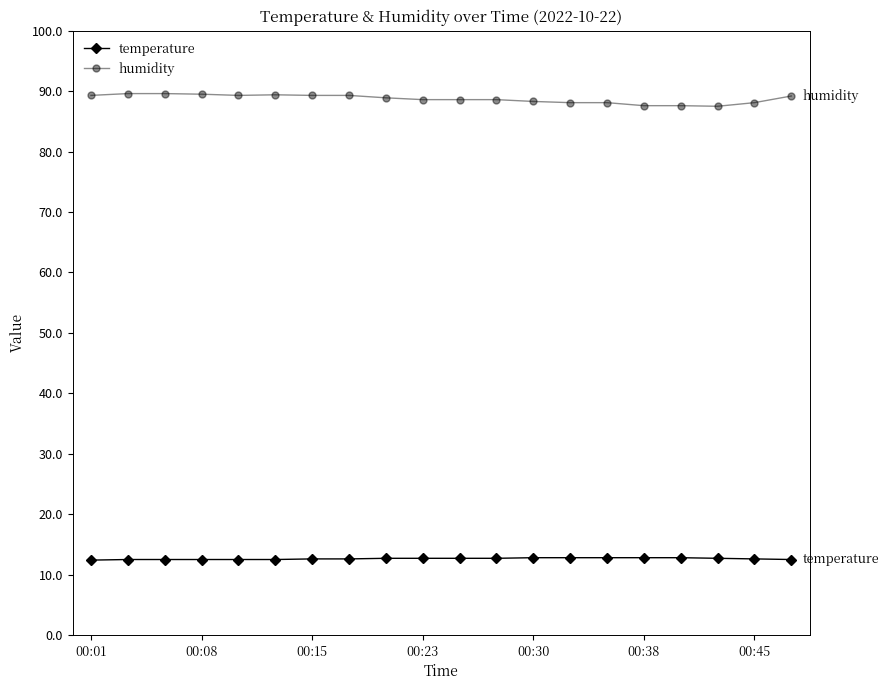

What is the maximum value shown in the chart?

89.6